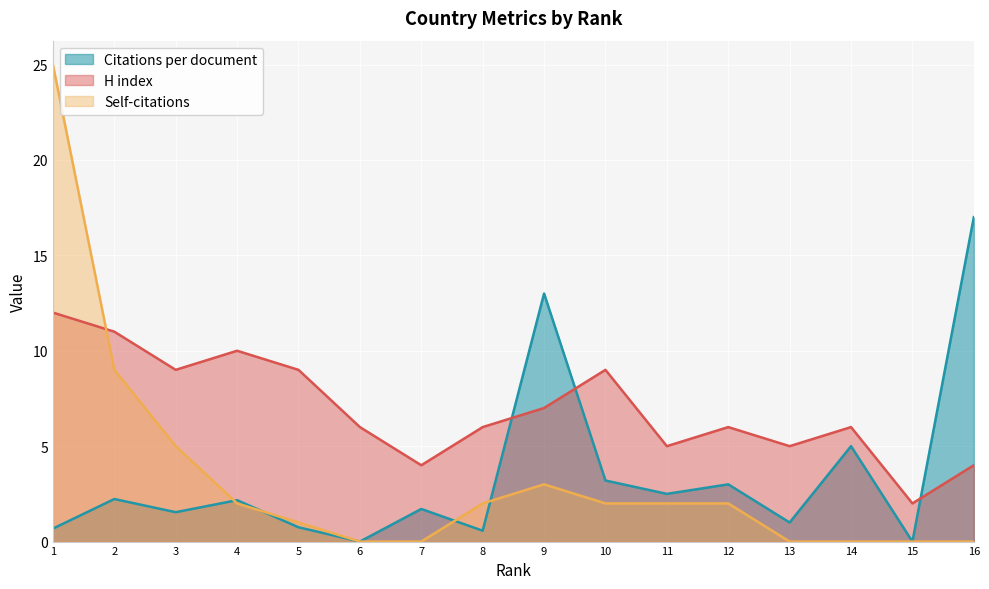

What is the total value across all series at 16?

21.0